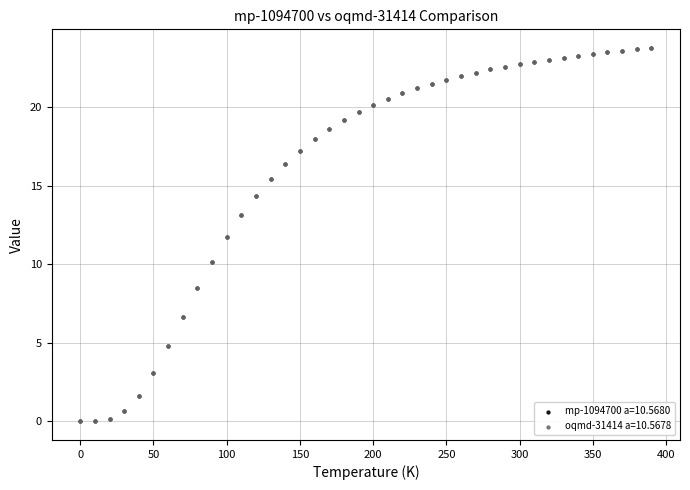

What are all the series names shown in the legend?

mp-1094700 a=10.5680, oqmd-31414 a=10.5678